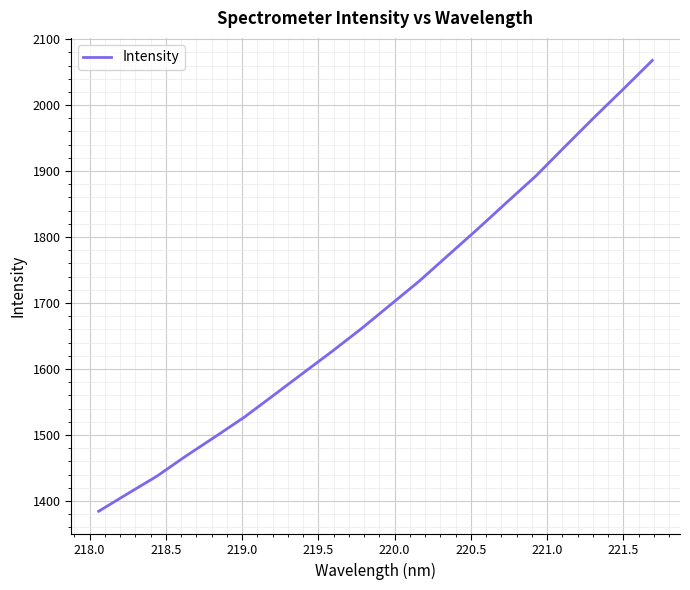

What is the greatest value displayed?

2067.7